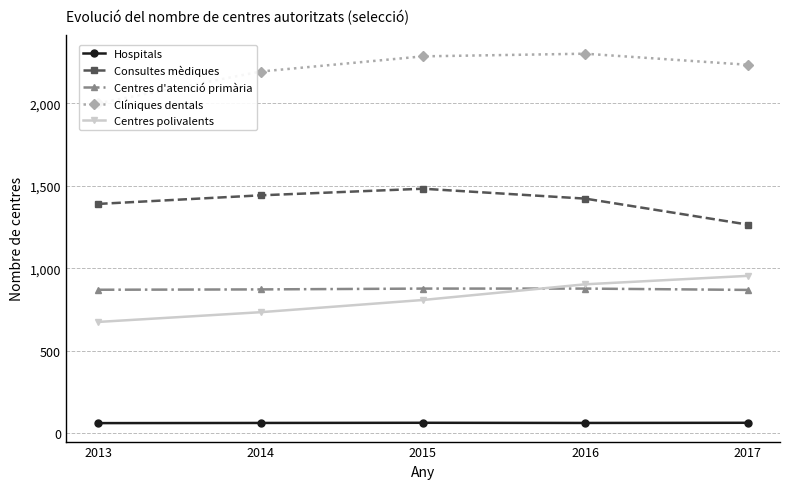

What is the difference between the Consultes mèdiques values at 2013 and 2015?

92